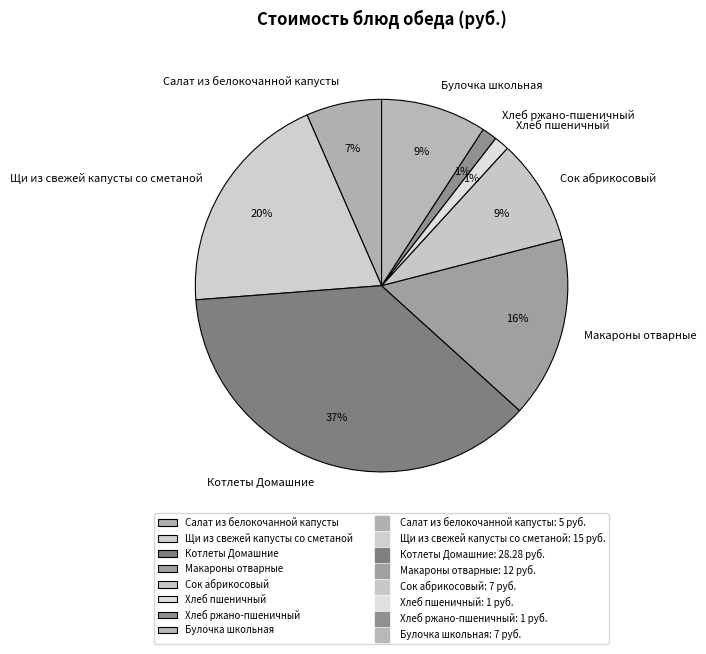

Do Салат из белокочанной капусты and Котлеты Домашние together represent more than half of the pie?

No